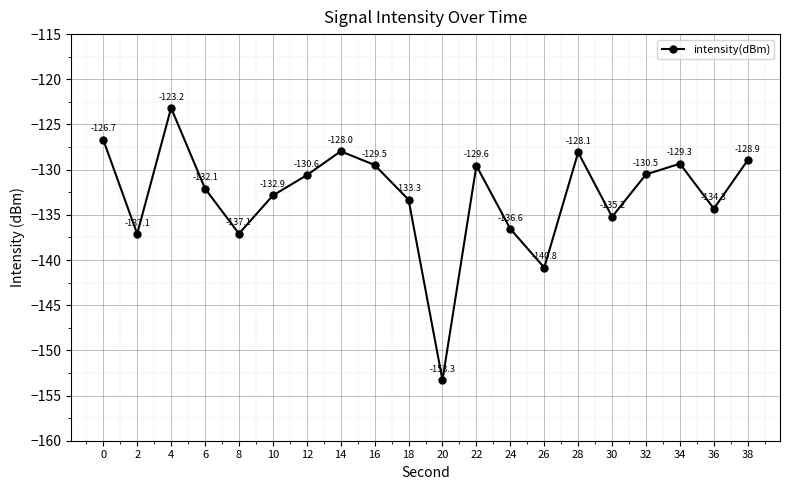

How many points are higher than both their immediate neighbors (excluding endpoints)?

5